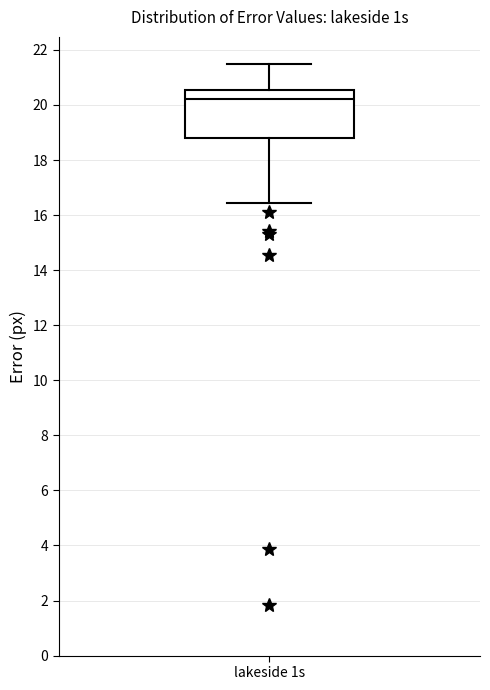

Read this box plot against the y-axis: the position of the median line, the range covered by the box, and the ends of both whiskers. The values are not printed on the chart, so give them approximately, as read against the axis.

median 20.2, box 18.8 to 20.6, whiskers 16.4 to 21.4